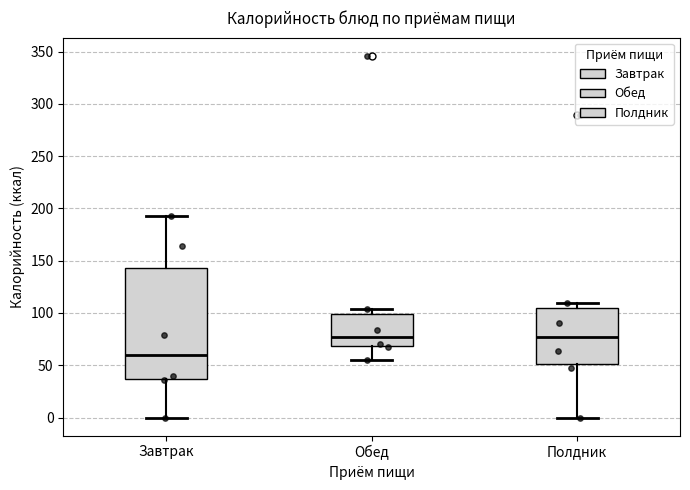

Comparing the boxes themselves (not the whiskers), which one is the tallest?

Завтрак